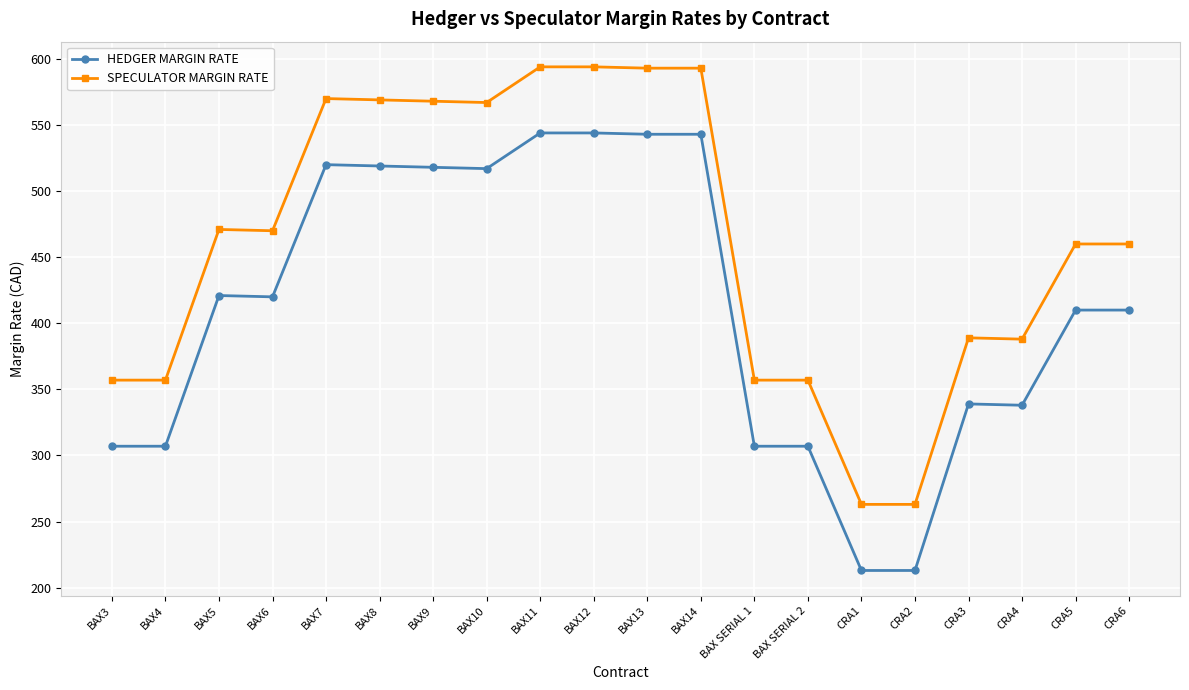

What is the smallest value displayed?

213